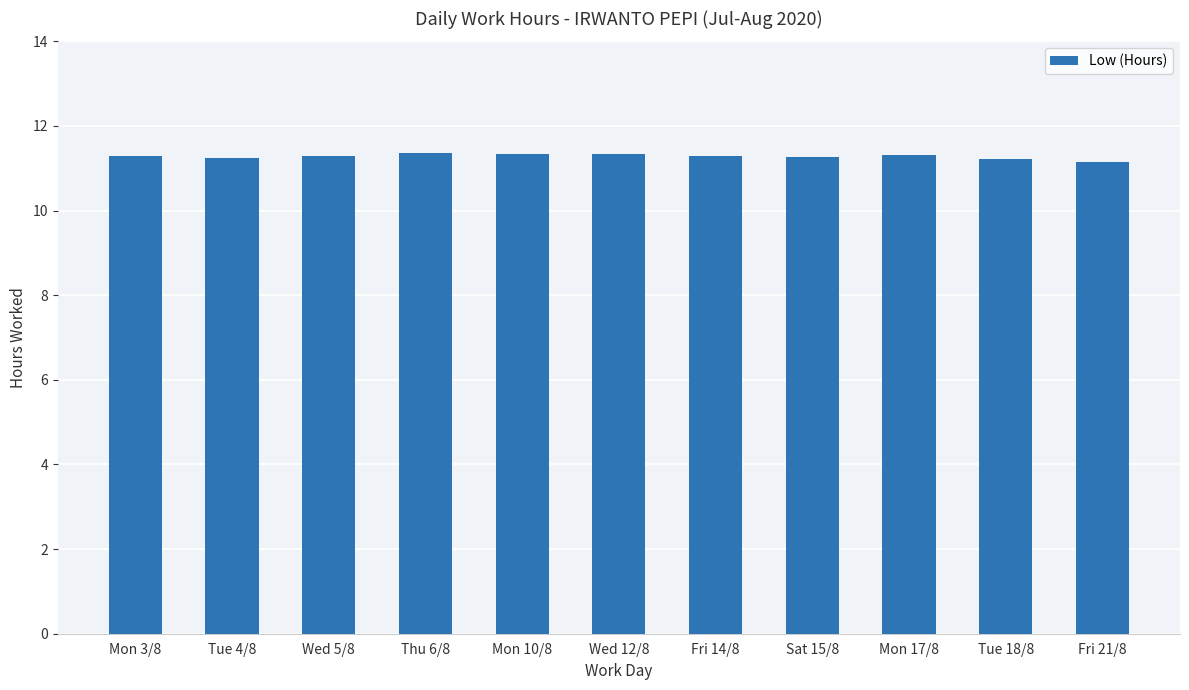

The chart shows a value of 19.1 at Fri 21/8. True or false?

False